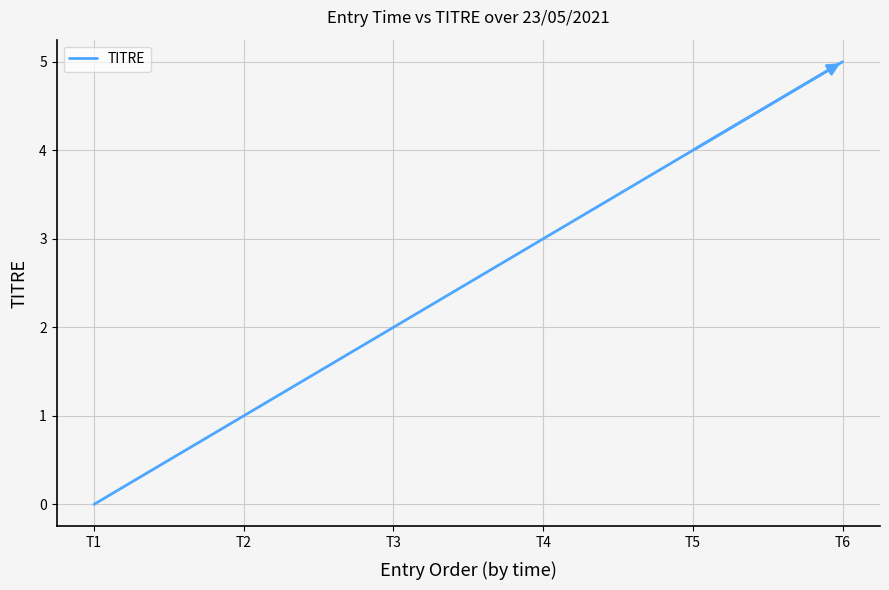

How many distinct data groups are displayed?

1